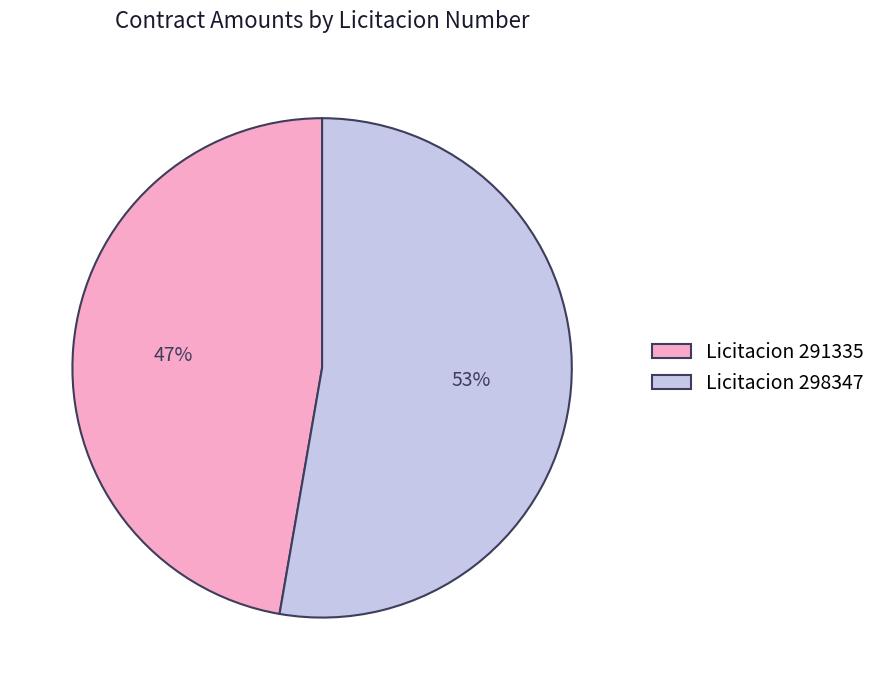

How many segments does this pie chart have?

2